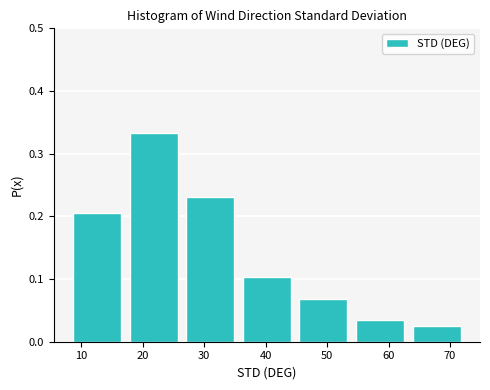

Which range on the x-axis has the tallest bar?

17.9 to 27.1